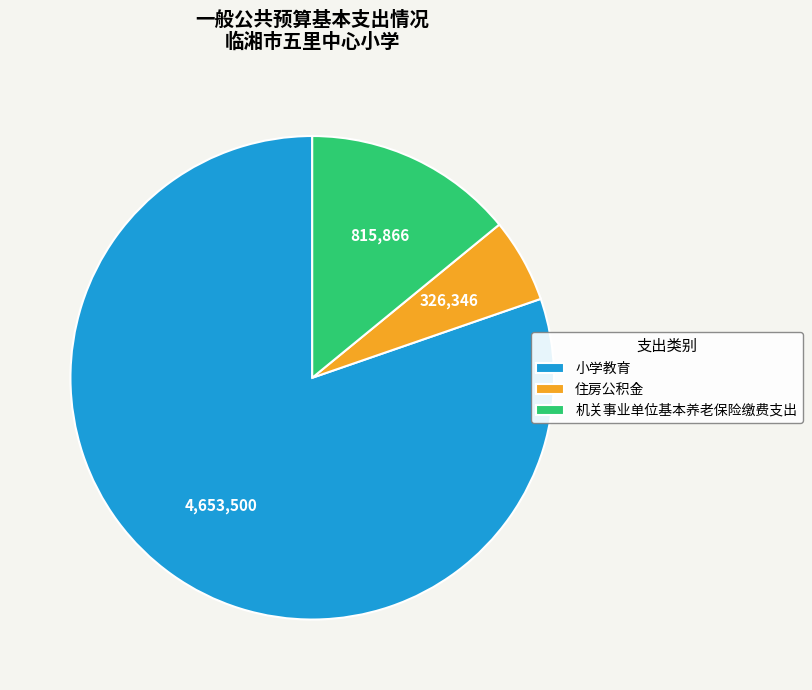

The 小学教育 slice represents 74% of the pie. True or false?

False